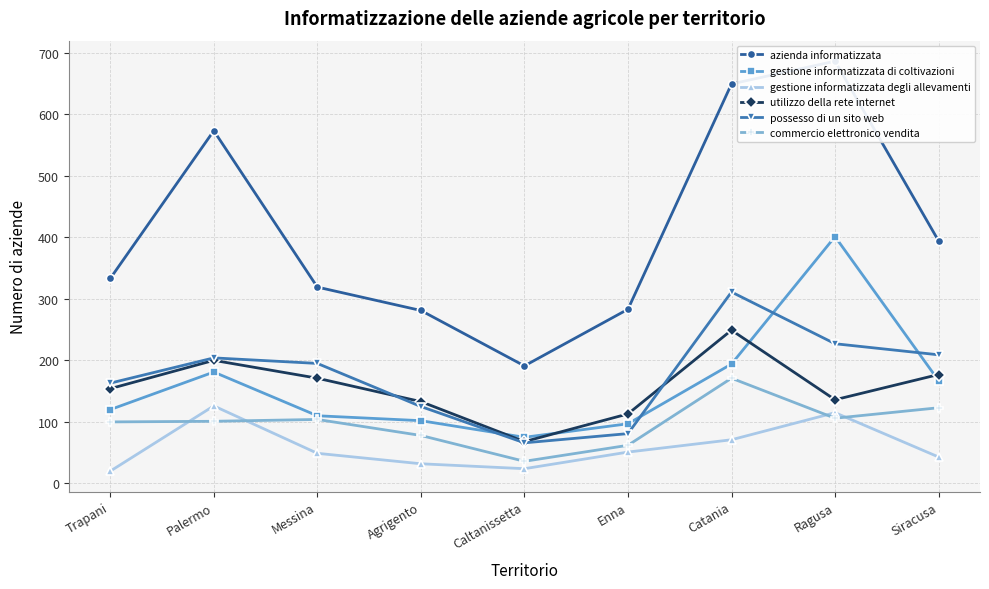

What is the label of the 9th point from the right?

Trapani